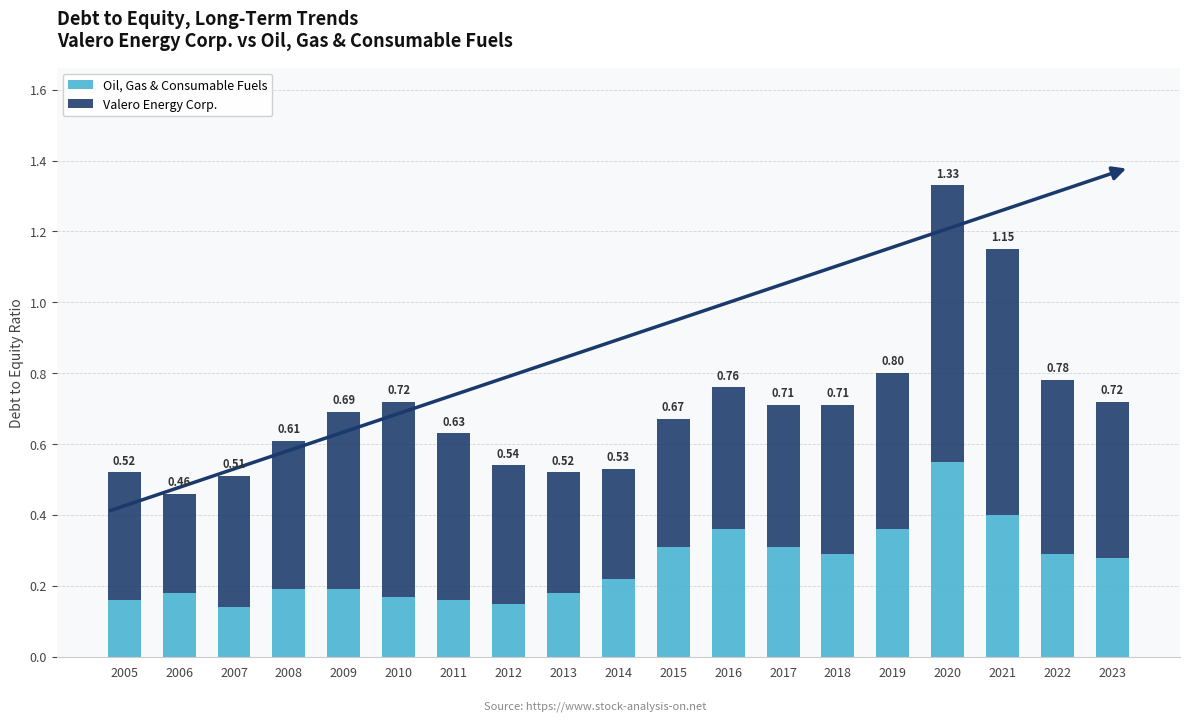

The Oil, Gas & Consumable Fuels series shows 0.6 at 2017. True or false?

False